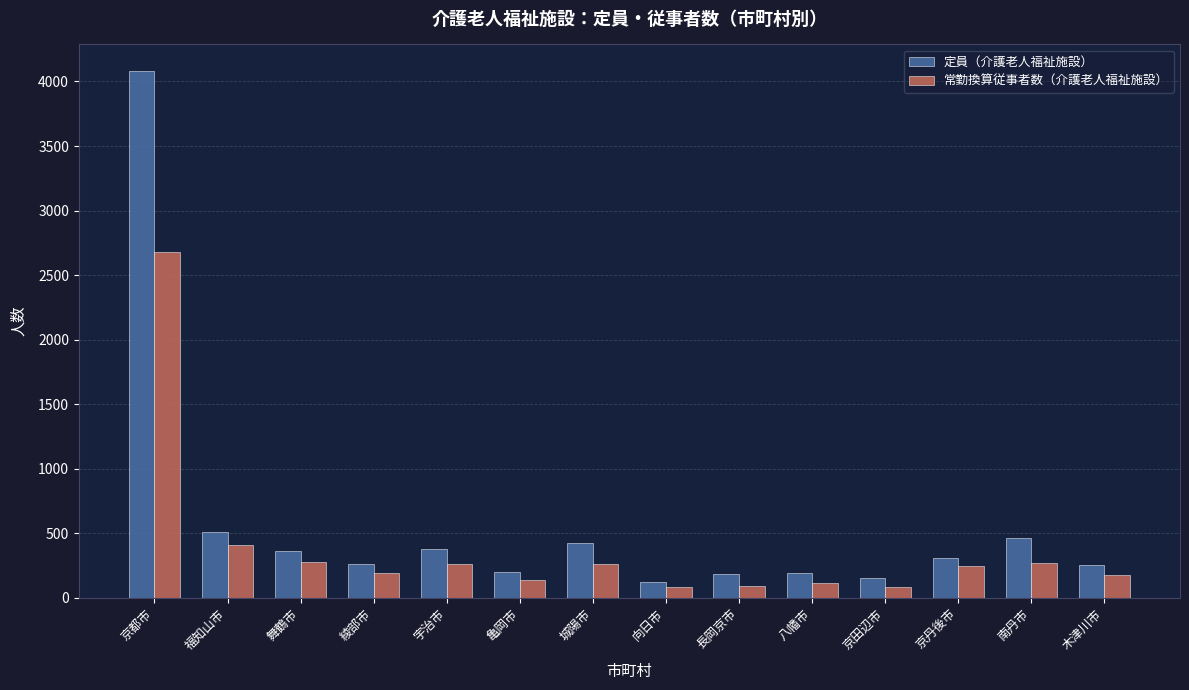

The value of 常勤換算従事者数（介護老人福祉施設） at 福知山市 is 190. True or false?

False